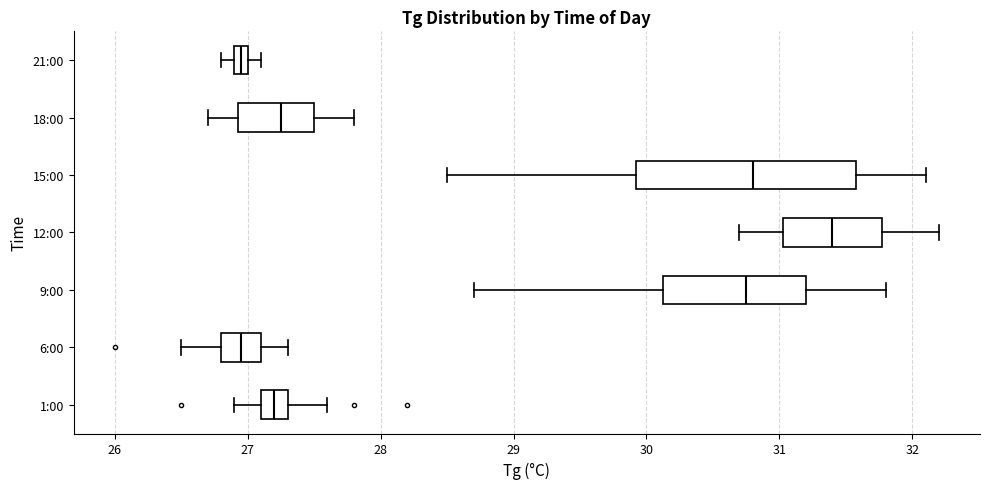

Where is the left edge of the box for 6:00 on the x-axis? The values are not printed on the chart, so give them approximately, as read against the axis.

26.8